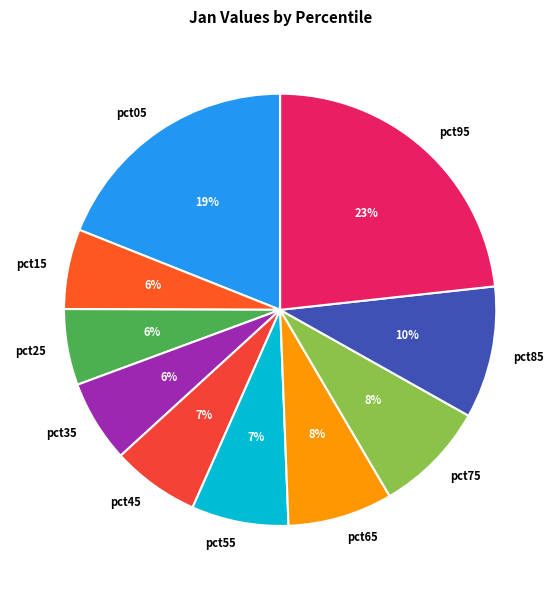

How many slices are in this pie chart?

10